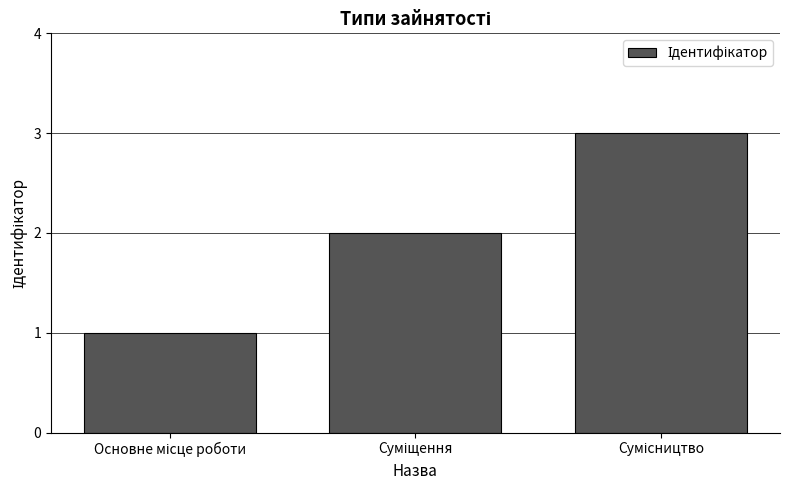

What is the smallest value displayed?

1